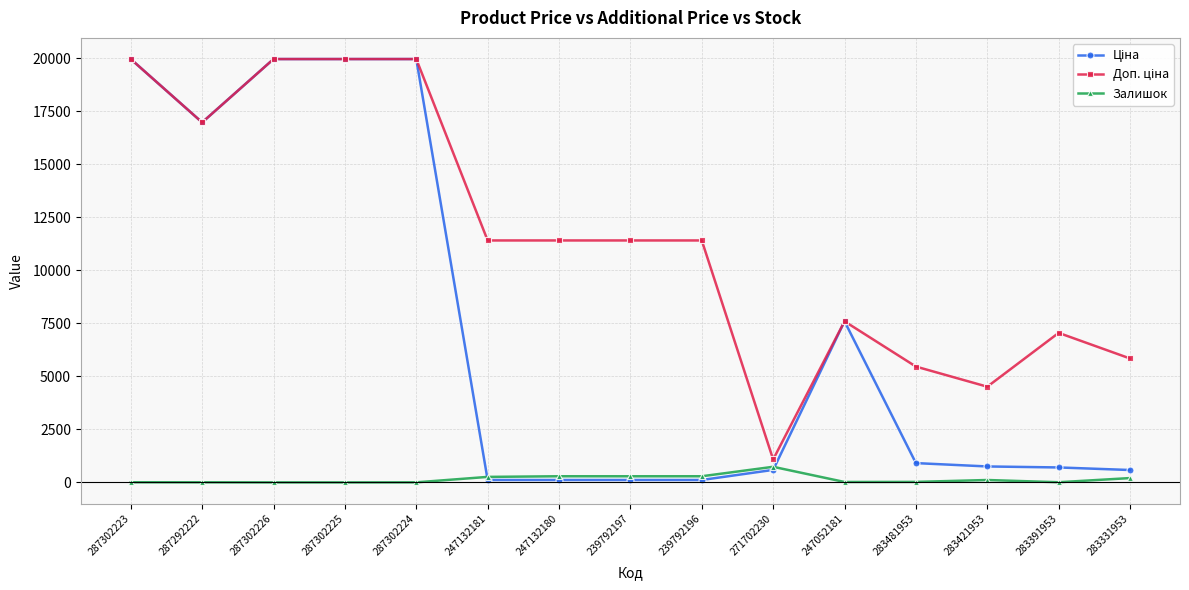

The Залишок series shows 5.0 at 287292222. True or false?

True